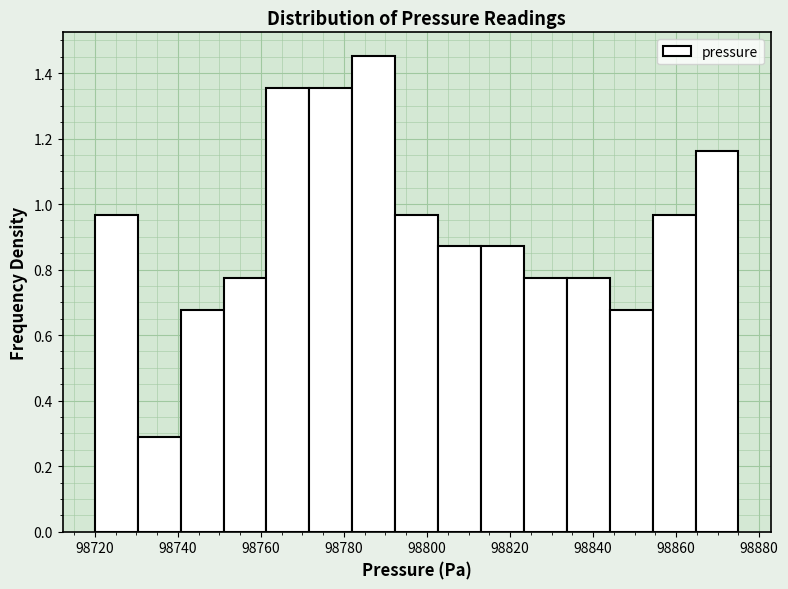

How tall is the bar that spans 98844 to 98854 on the x-axis? Neither the bar edges nor the heights are printed on the chart, so give them approximately, as read against the axes.

0.68